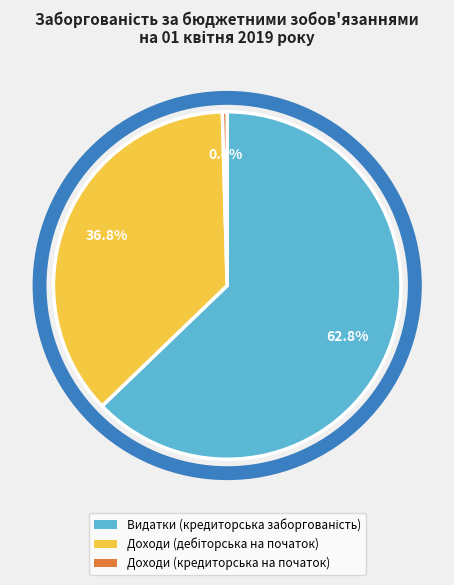

How many segments does this pie chart have?

3